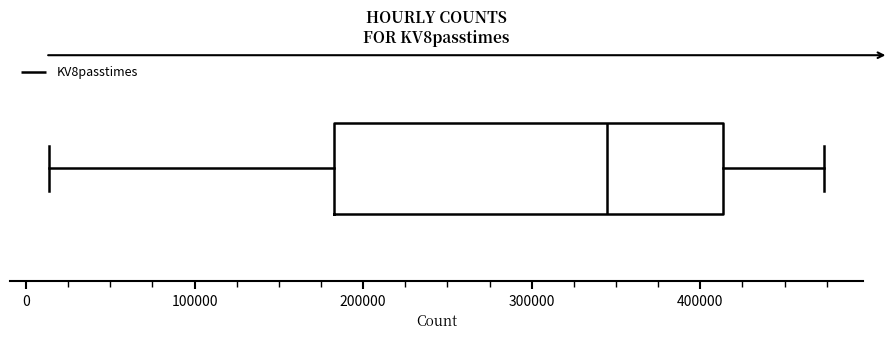

Transcribe this box plot: give where the median line is, the range the box spans, and where the two whiskers end, as read against the x-axis. The values are not printed on the chart, so give them approximately, as read against the axis.

median 340000, box 180000 to 410000, whiskers 10000 to 470000